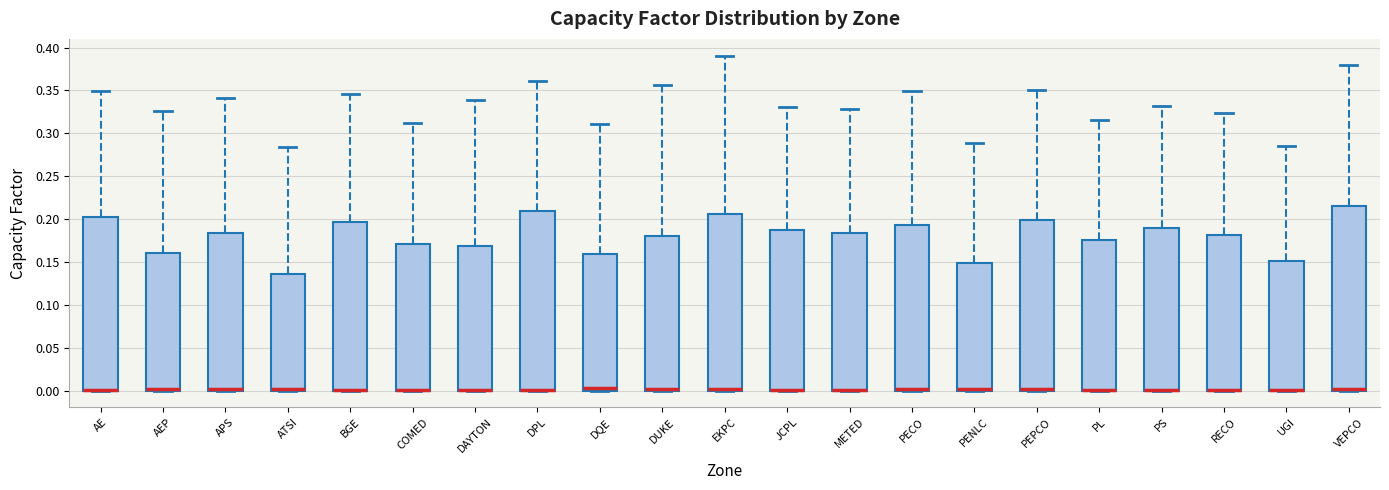

Where is the upper edge of the box for COMED on the y-axis? The values are not printed on the chart, so give them approximately, as read against the axis.

0.170